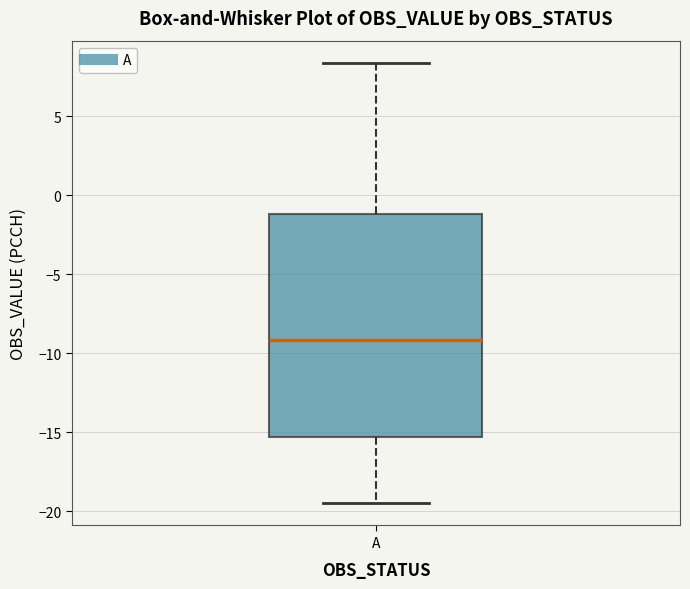

Where does the lower whisker of the box for A end on the y-axis? The values are not printed on the chart, so give them approximately, as read against the axis.

-19.5